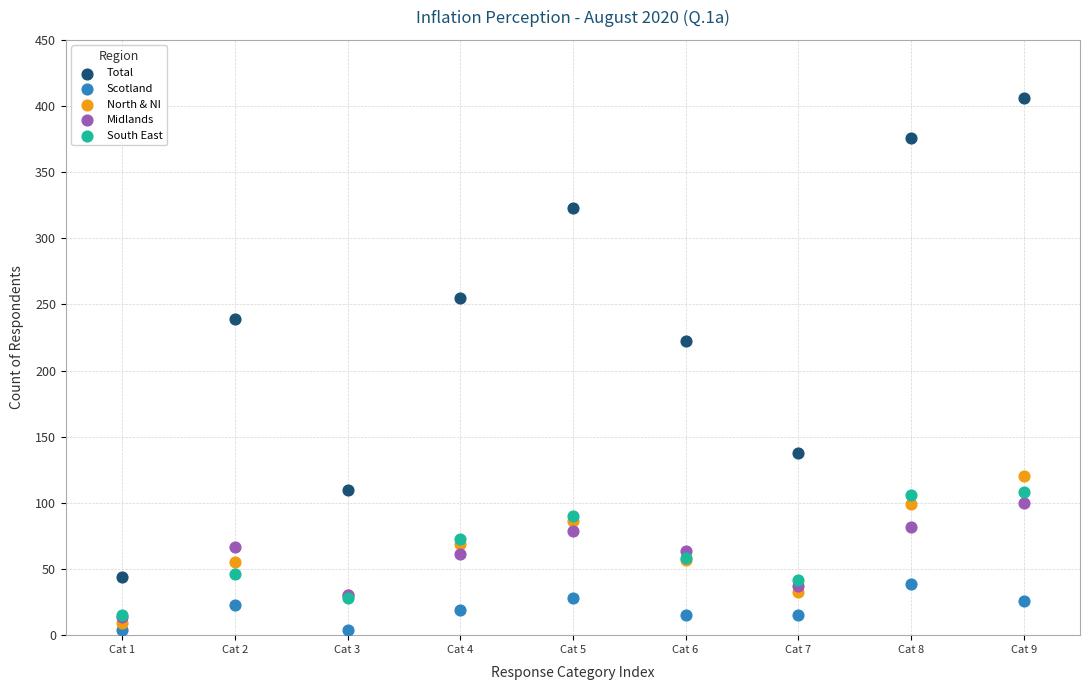

Across all series, what Y value is closest to 205?

222